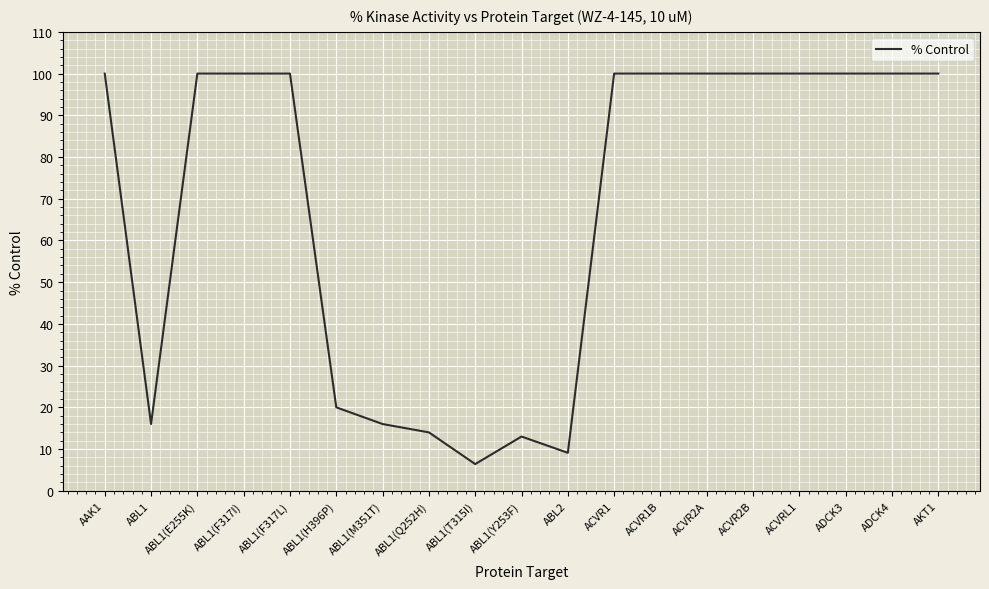

Count the number of categories in the chart.

19